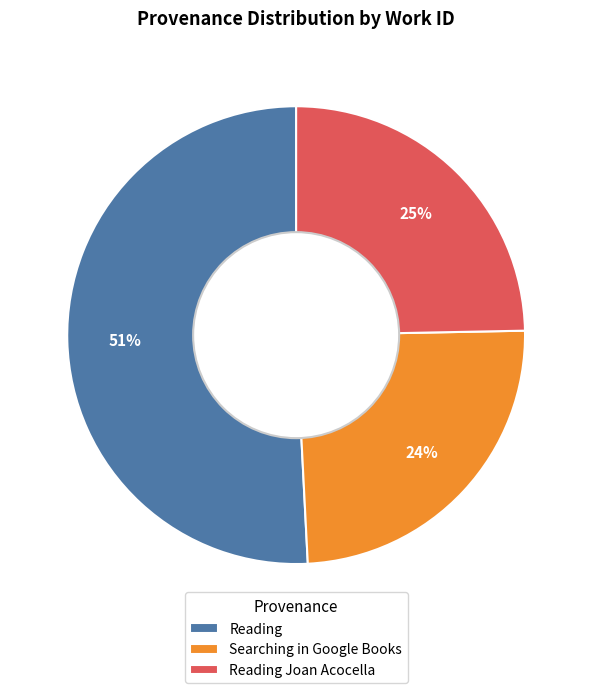

How many slices are in this pie chart?

3